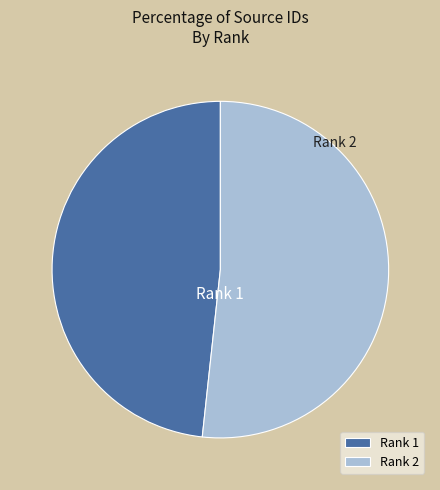

True or false: Rank 2 accounts for 57% of the total.

False